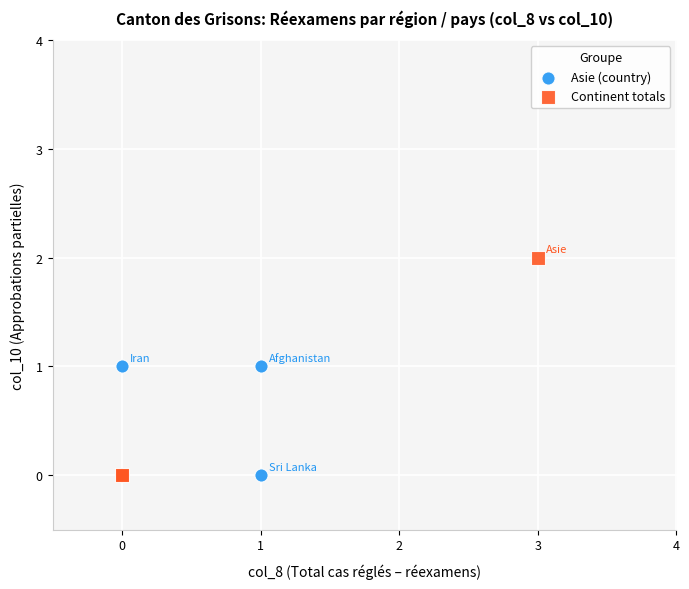

Which series has the largest Y range (max minus min)?

Continent totals